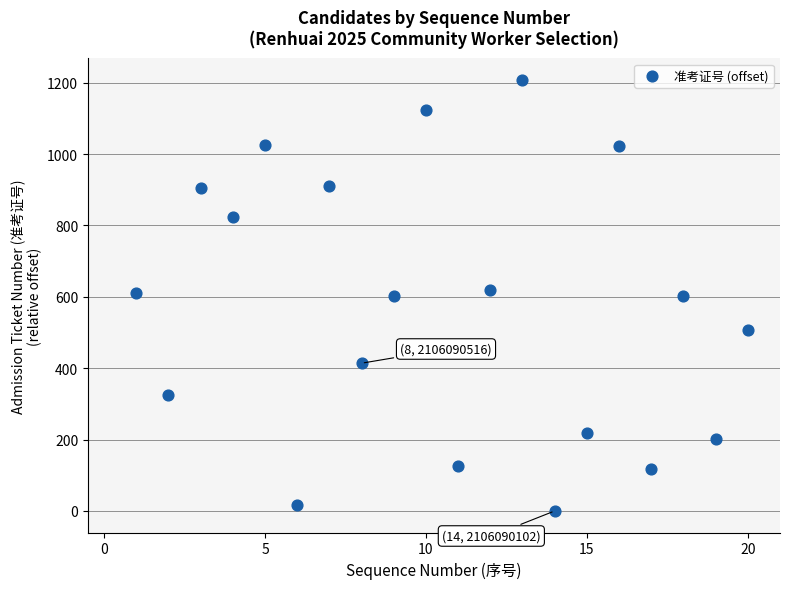

What is the range of Y values (max minus min)?

1208